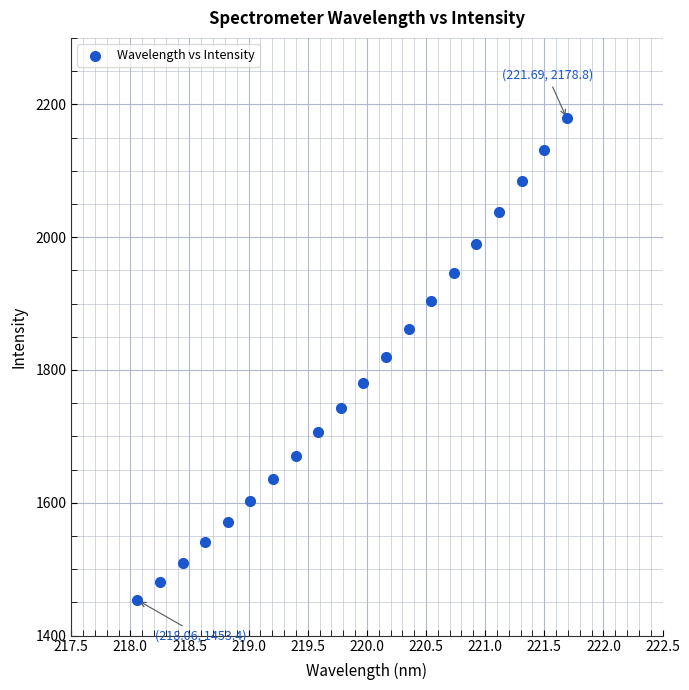

What is the range of X values (max minus min)?

3.6